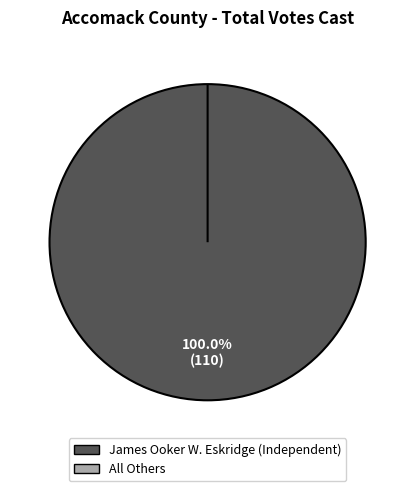

What percentage do All Others and James Ooker W. Eskridge together represent?

100.0%